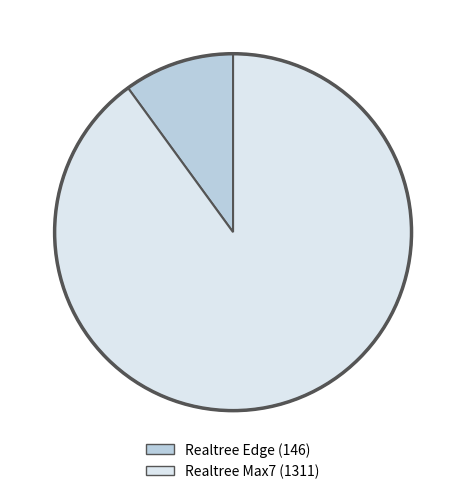

Between Realtree Max7 and Realtree Edge, which is larger?

Realtree Max7